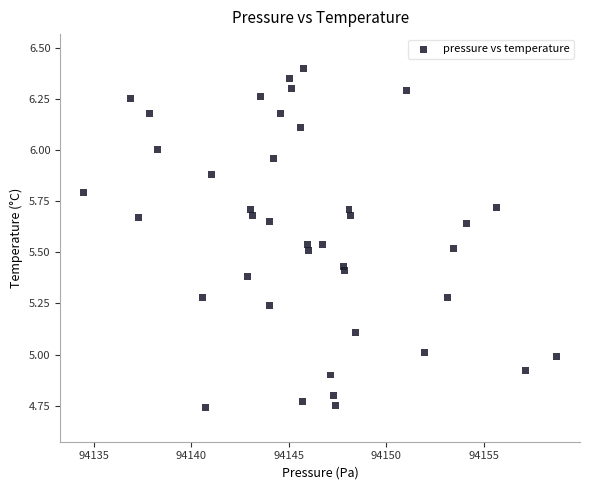

What is the range of X values (max minus min)?

24.2